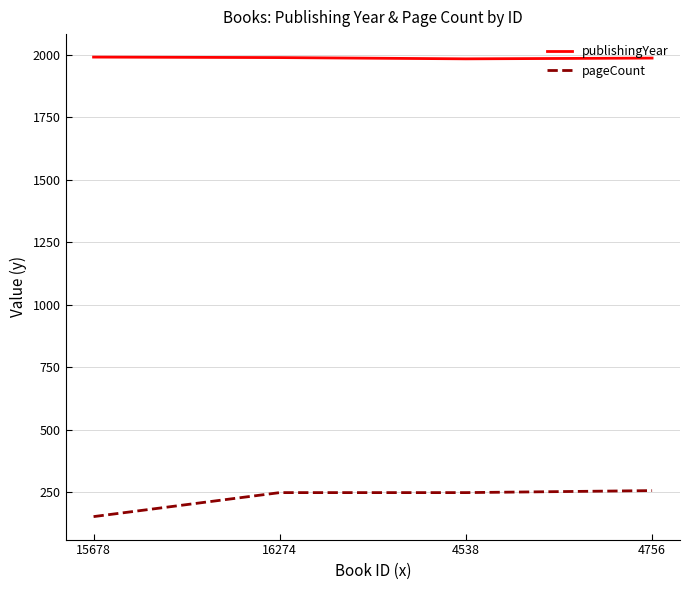

True or false: pageCount has a value of 248 at 16274.

True